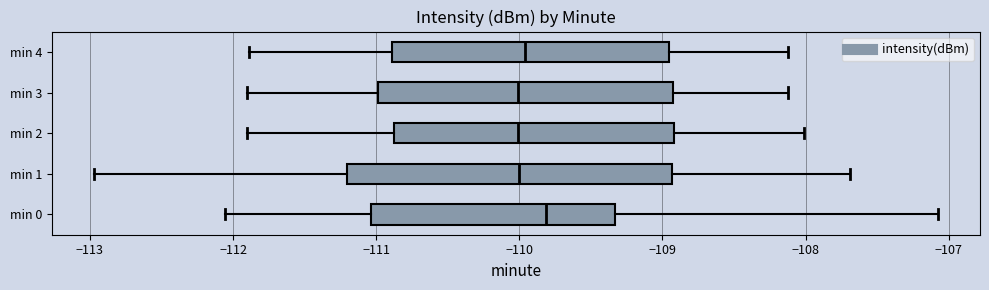

Reading bottom to top, transcribe this box plot: for each box, give where its median line is, the range the box spans, and where its two whiskers end, as read against the x-axis. The values are not printed on the chart, so give them approximately, as read against the axis.

min 0: median -109.8, box -111.0 to -109.3, whiskers -112.1 to -107.1
min 1: median -110.0, box -111.2 to -108.9, whiskers -113.0 to -107.7
min 2: median -110.0, box -110.9 to -108.9, whiskers -111.9 to -108.0
min 3: median -110.0, box -111.0 to -108.9, whiskers -111.9 to -108.1
min 4: median -110.0, box -110.9 to -109.0, whiskers -111.9 to -108.1